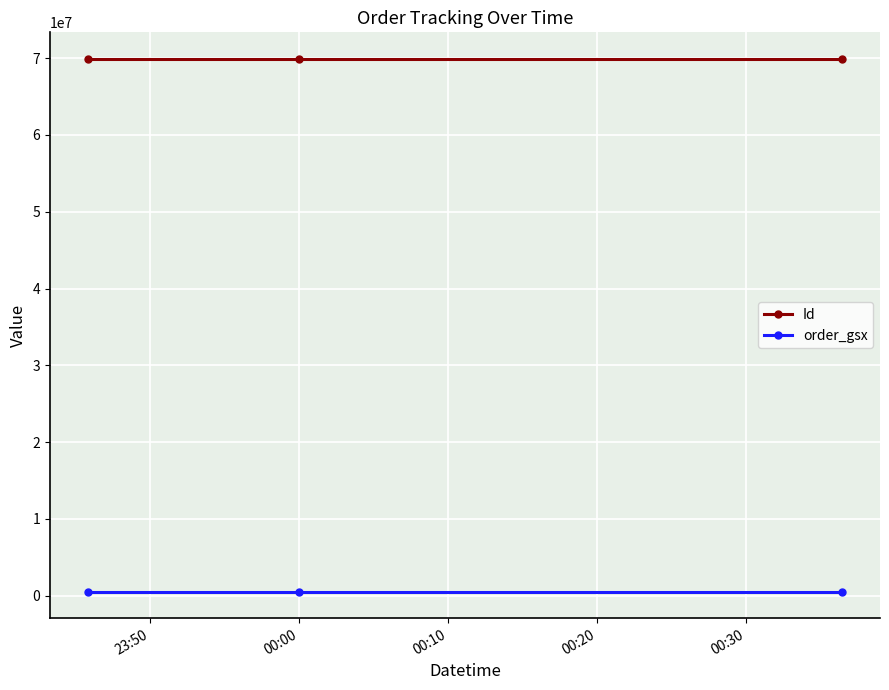

What is the lowest value of the Id series?

69883970